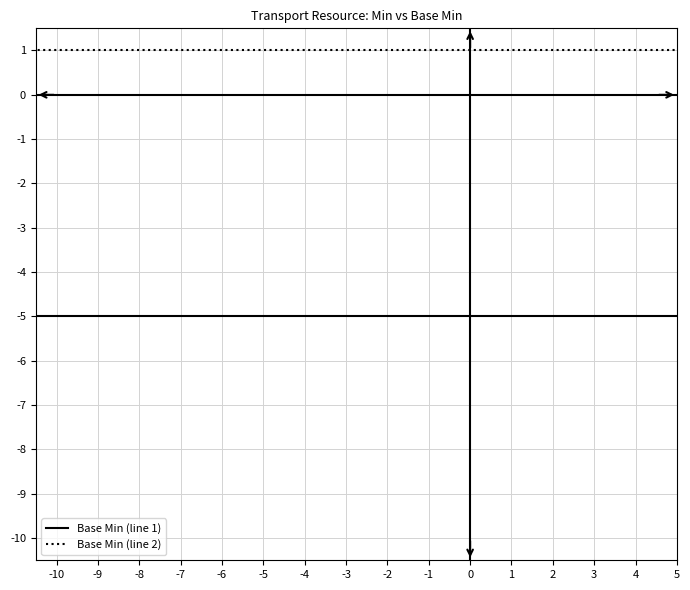

What is the greatest value displayed?

1